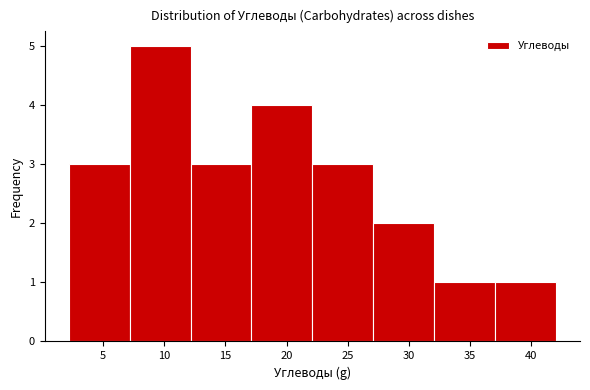

Reading left to right, list every bar in this chart as the range it spans on the x-axis followed by its height. Neither the bar edges nor the heights are printed on the chart, so give them approximately, as read against the axes.

2 to 7: 3
7 to 12: 5
12 to 17: 3
17 to 22: 4
22 to 27: 3
27 to 32: 2
32 to 37: 1
37 to 42: 1